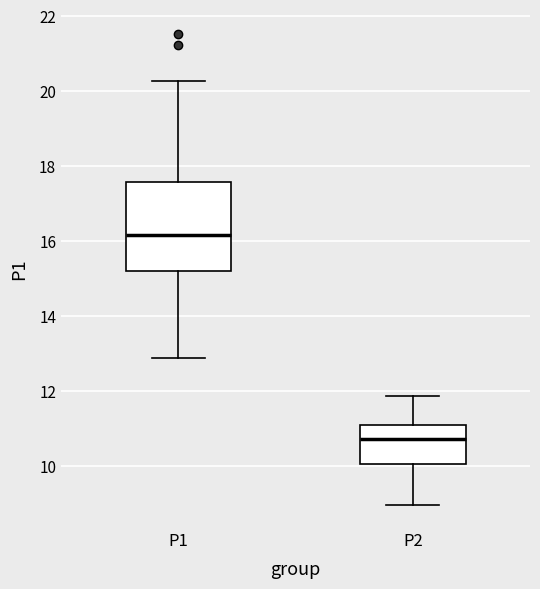

Which box has the highest median line?

P1